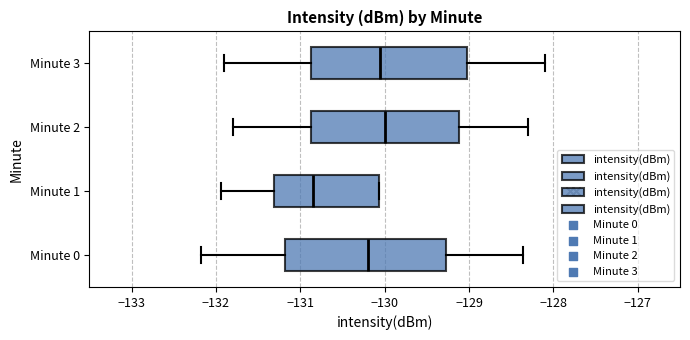

Reading bottom to top, read every box against the x-axis: the position of its median line, the range the box covers, and the ends of its whiskers. The values are not printed on the chart, so give them approximately, as read against the axis.

Minute 0: median -130.2, box -131.2 to -129.3, whiskers -132.2 to -128.4
Minute 1: median -130.8, box -131.3 to -130.1, whiskers -131.9 to -130.1
Minute 2: median -130.0, box -130.9 to -129.1, whiskers -131.8 to -128.3
Minute 3: median -130.0, box -130.9 to -129.0, whiskers -131.9 to -128.1